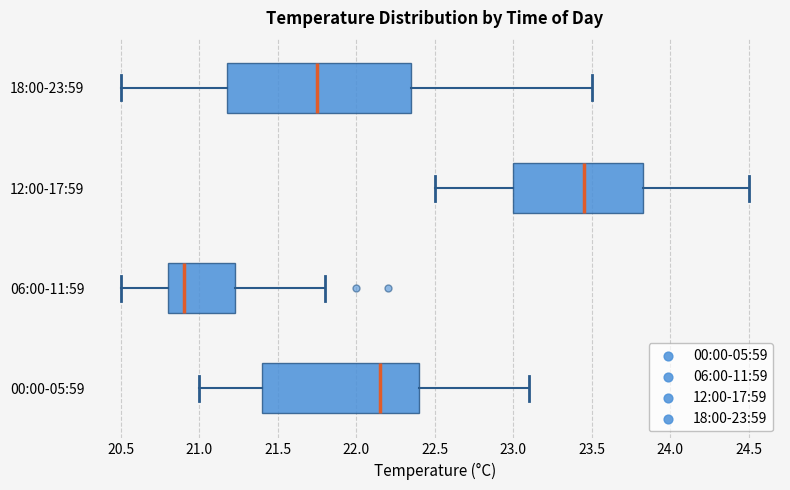

Where does the right whisker of the box for 12:00-17:59 end on the x-axis? The values are not printed on the chart, so give them approximately, as read against the axis.

24.50